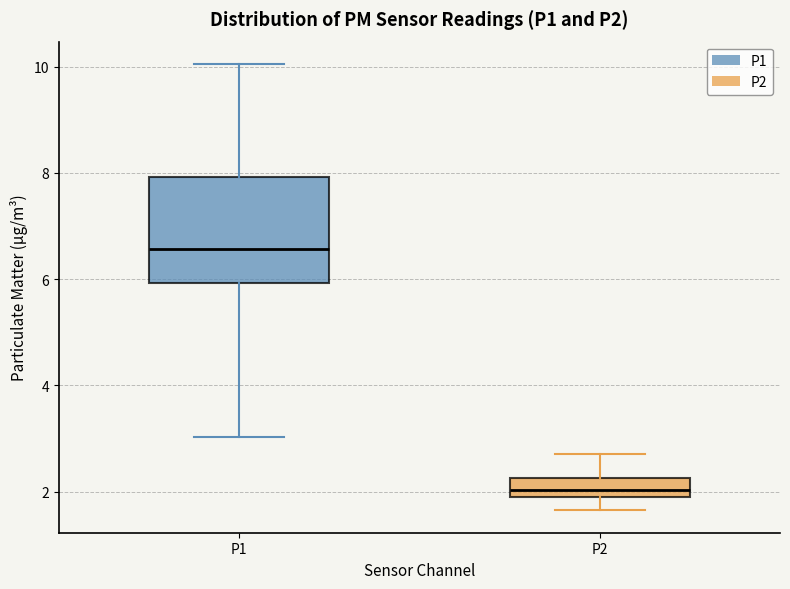

Reading left to right, transcribe this box plot: for each box, give where its median line is, the range the box spans, and where its two whiskers end, as read against the y-axis. The values are not printed on the chart, so give them approximately, as read against the axis.

P1: median 6.6, box 6.0 to 8.0, whiskers 3.0 to 10.0
P2: median 2.0 (inside the box), box 2.0 to 2.2, whiskers 1.6 to 2.8